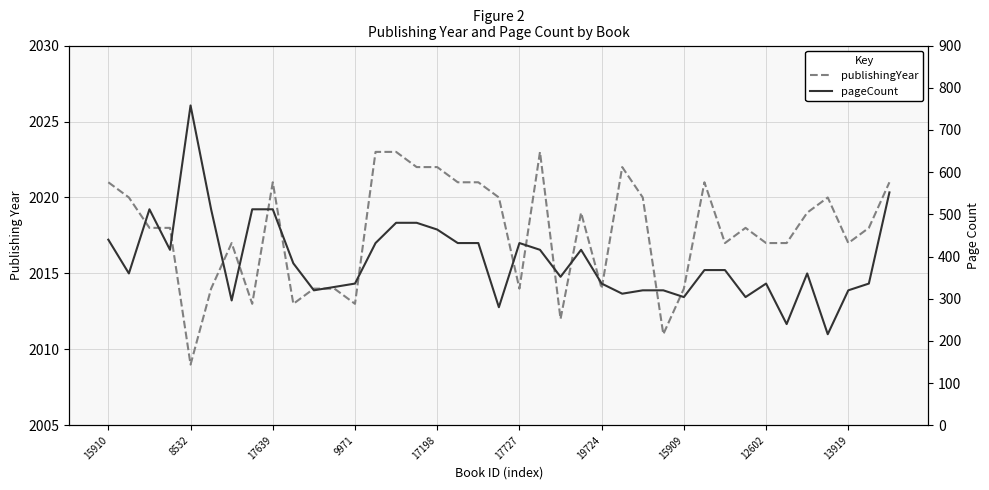

True or false: pageCount has more than 0 points higher than both neighbors.

True